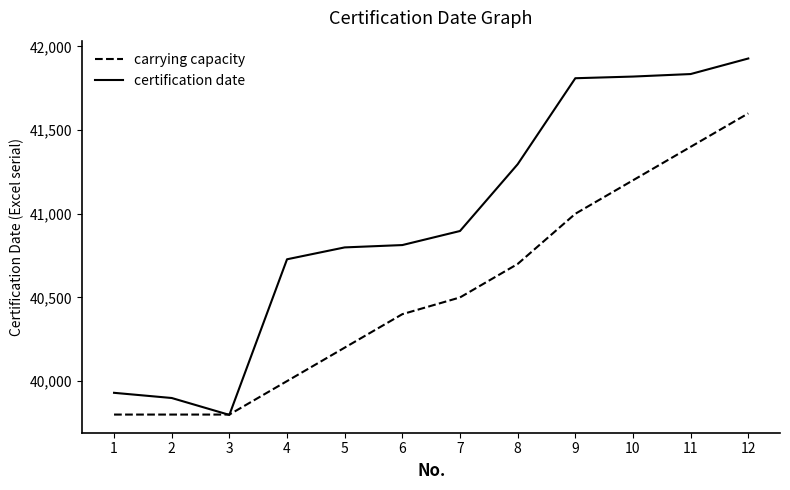

Reading left to right, what are all the values shown in this chart?

carrying capacity: 1=39800	2=39800	3=39800	4=40000	5=40200	6=40400	7=40500	8=40700	9=41000	10=41200	11=41400	12=41600
certification date: 1=39930	2=39899	3=39798	4=40728	5=40799	6=40813	7=40897	8=41296	9=41810	10=41820	11=41835	12=41928